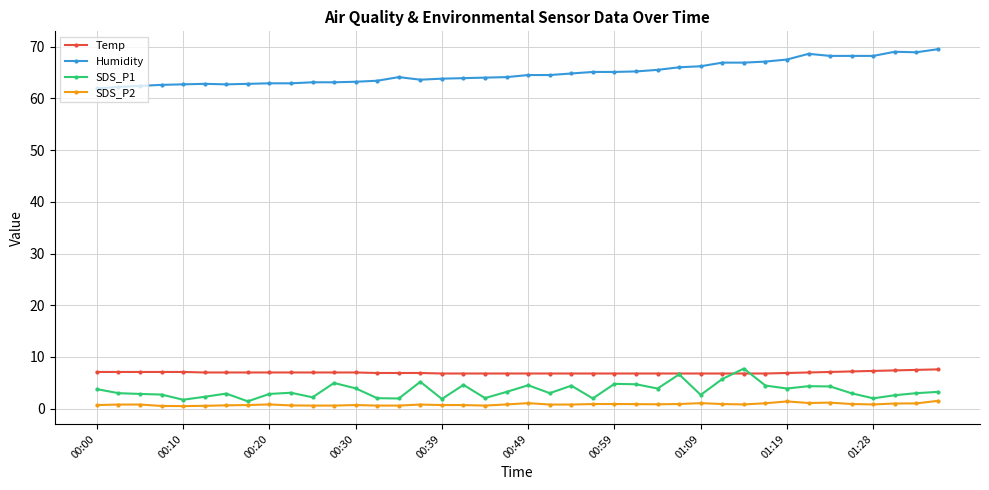

True or false: SDS_P1 and SDS_P2 cross at least once.

False